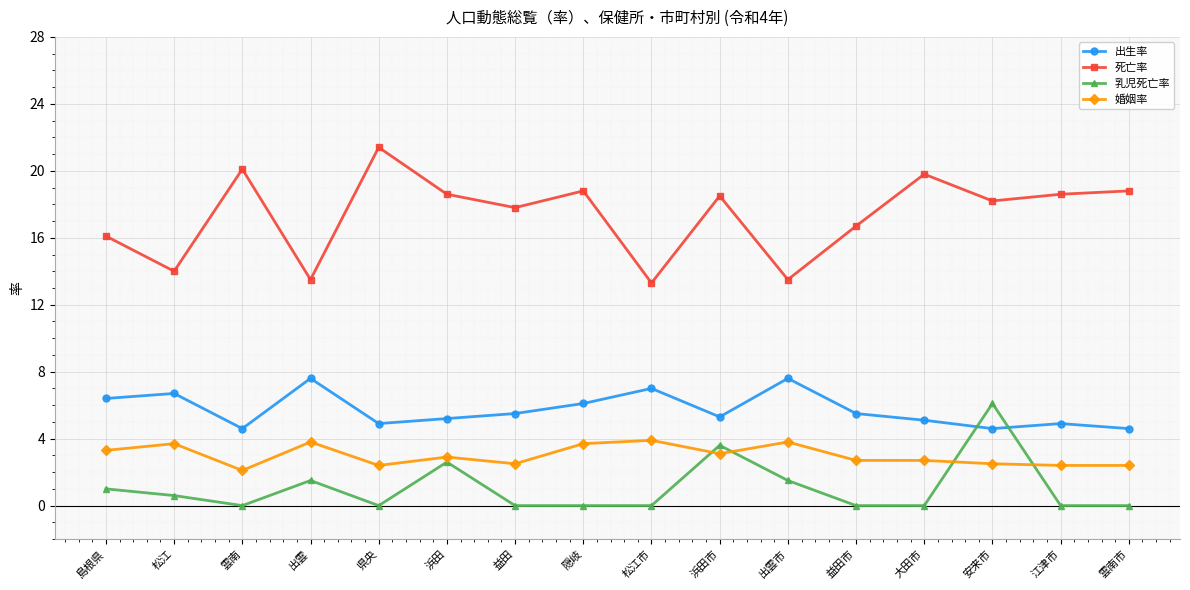

What is the label of the 1st point from the right?

雲南市